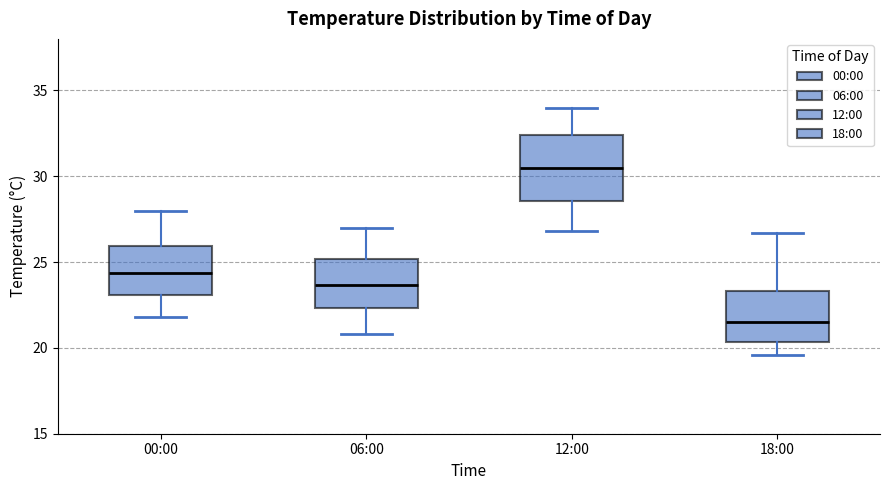

Reading left to right, transcribe this box plot: for each box, give where its median line is, the range the box spans, and where its two whiskers end, as read against the y-axis. The values are not printed on the chart, so give them approximately, as read against the axis.

00:00: median 24.5, box 23.0 to 26.0, whiskers 22.0 to 28.0
06:00: median 23.5, box 22.5 to 25.0, whiskers 21.0 to 27.0
12:00: median 30.5, box 28.5 to 32.5, whiskers 27.0 to 34.0
18:00: median 21.5, box 20.5 to 23.5, whiskers 19.5 to 26.5